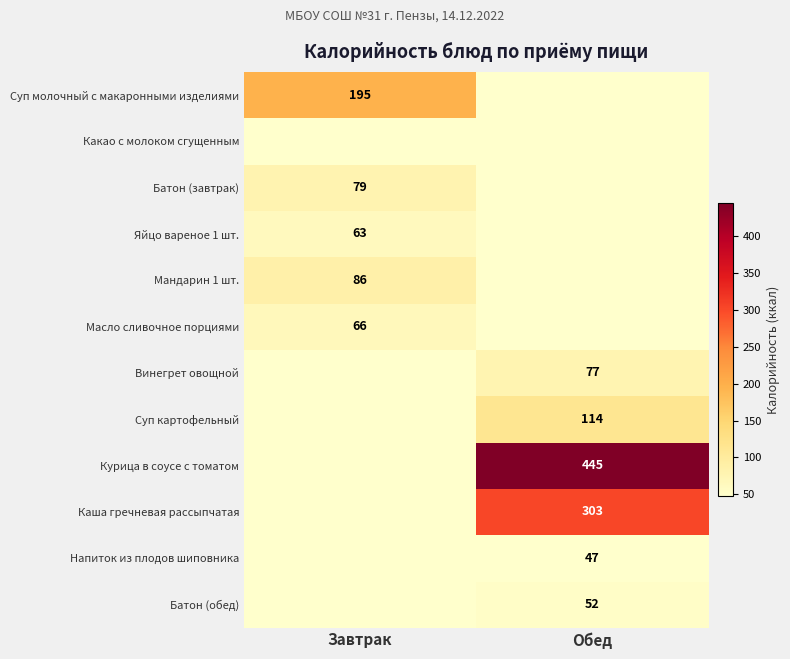

True or false: Батон (обед) has a value of 52 at Обед.

True